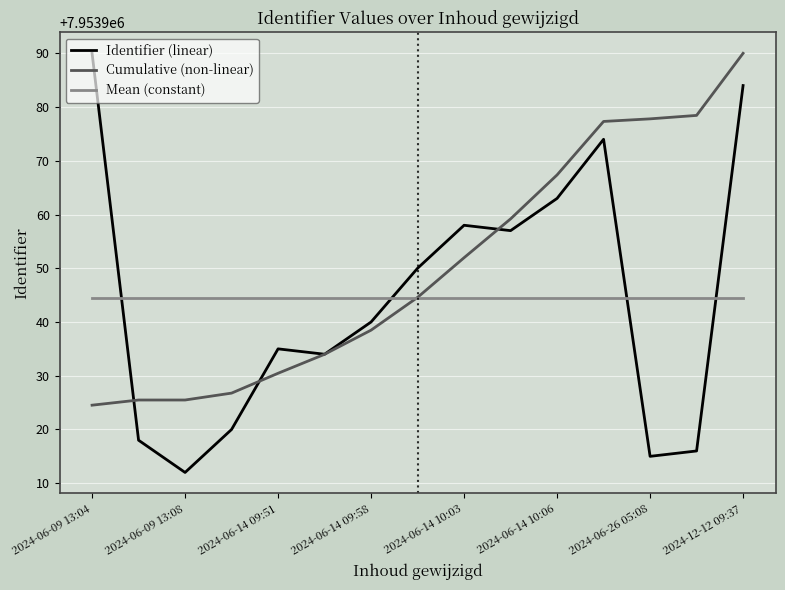

What is the minimum value for Cumulative (non-linear)?

7953924.5